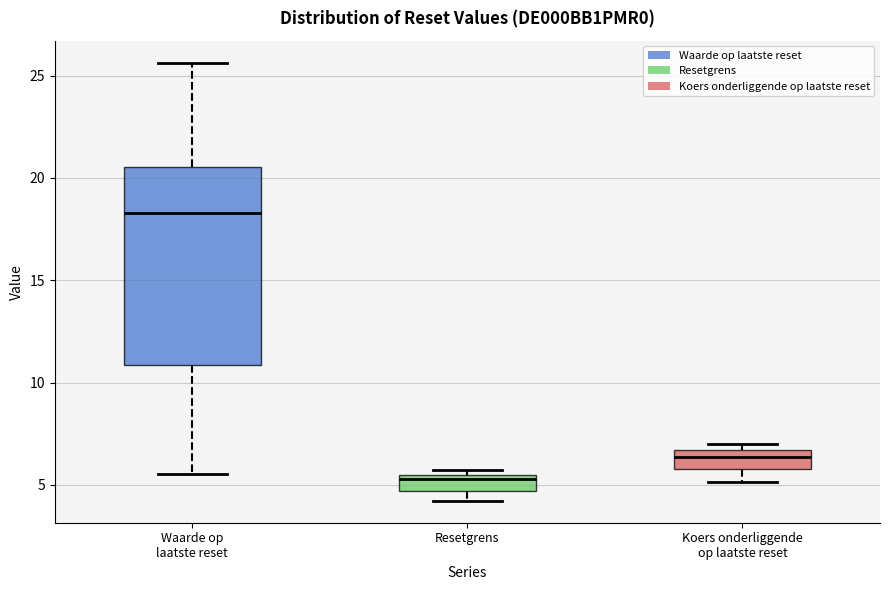

Reading left to right, transcribe this box plot: for each box, give where its median line is, the range the box spans, and where its two whiskers end, as read against the y-axis. The values are not printed on the chart, so give them approximately, as read against the axis.

Waarde op laatste reset: median 18.5, box 11.0 to 20.5, whiskers 5.5 to 25.5
Resetgrens: median 5.5 (just below the box's upper edge), box 4.5 to 5.5, whiskers 4.0 to 5.5 (just above the box's upper edge)
Koers onderliggende op laatste reset: median 6.5 (just below the box's upper edge), box 6.0 to 6.5, whiskers 5.0 to 7.0